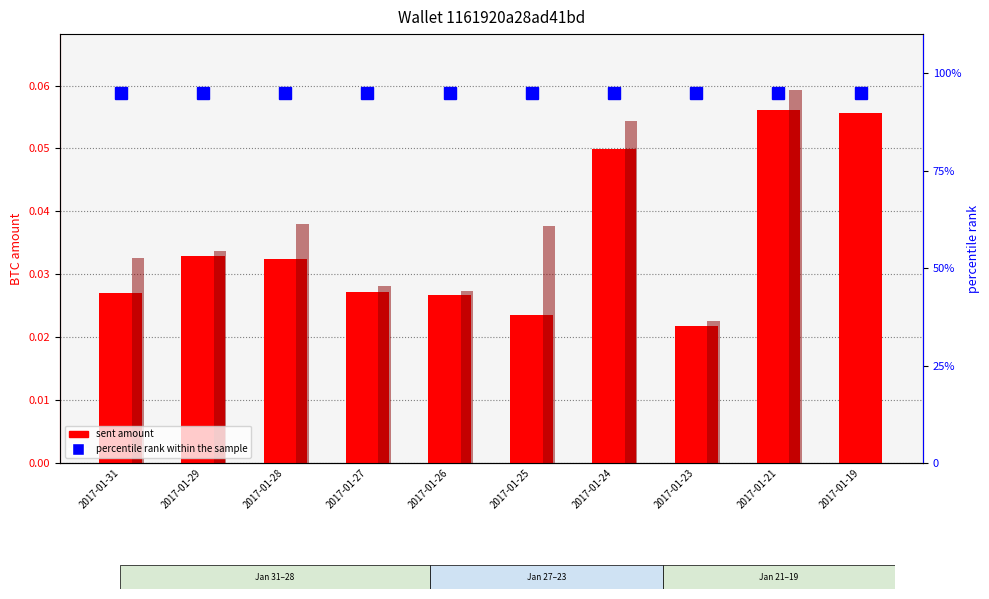

Count the number of categories in the chart.

10